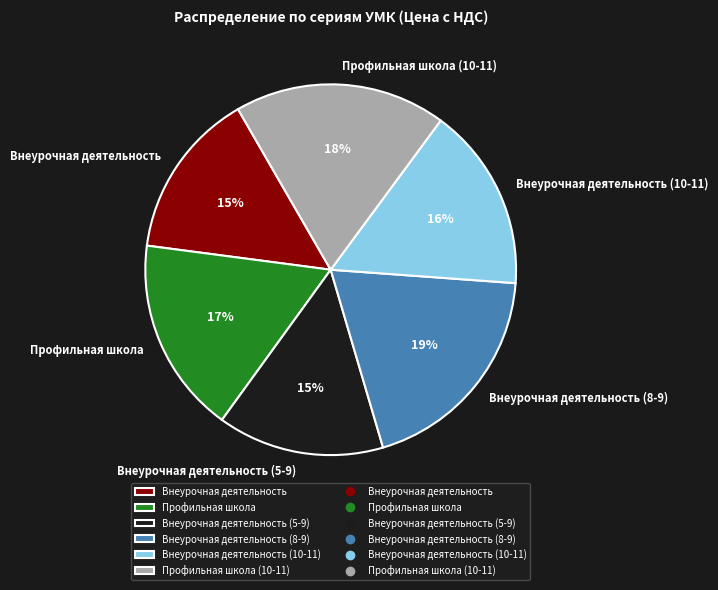

Which category has the biggest portion of the pie?

Внеурочная деятельность (8-9)